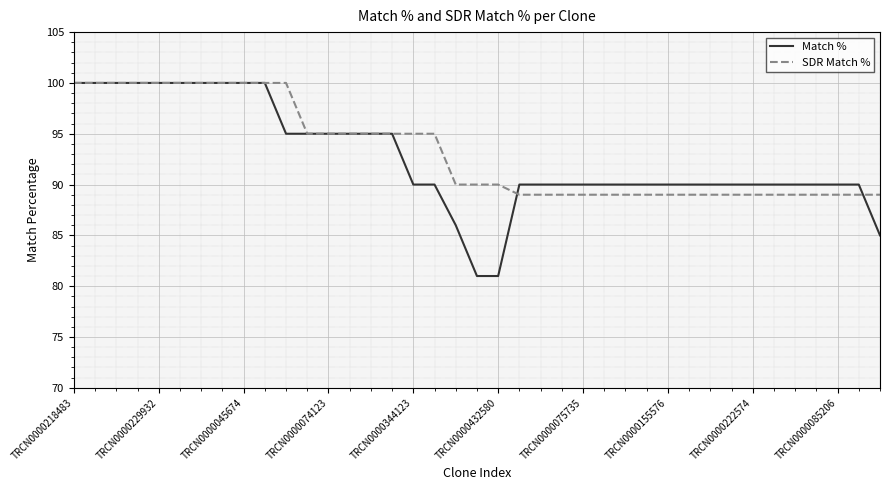

At how many categories does at least one series exceed 97?

11